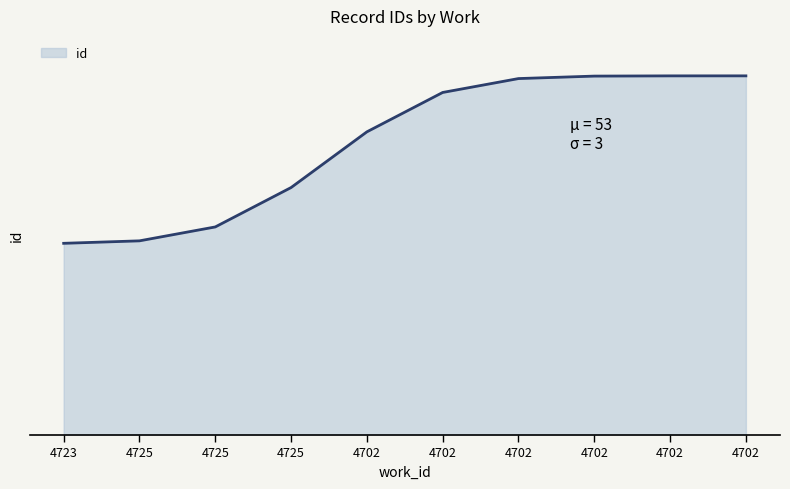

Does the chart have visible grid lines?

No